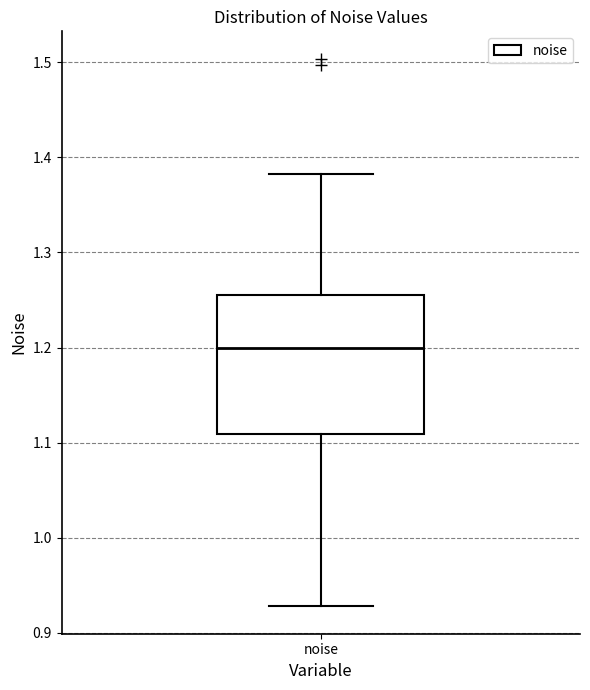

Transcribe this box plot: give where the median line is, the range the box spans, and where the two whiskers end, as read against the y-axis. The values are not printed on the chart, so give them approximately, as read against the axis.

median 1.20, box 1.11 to 1.26, whiskers 0.93 to 1.38